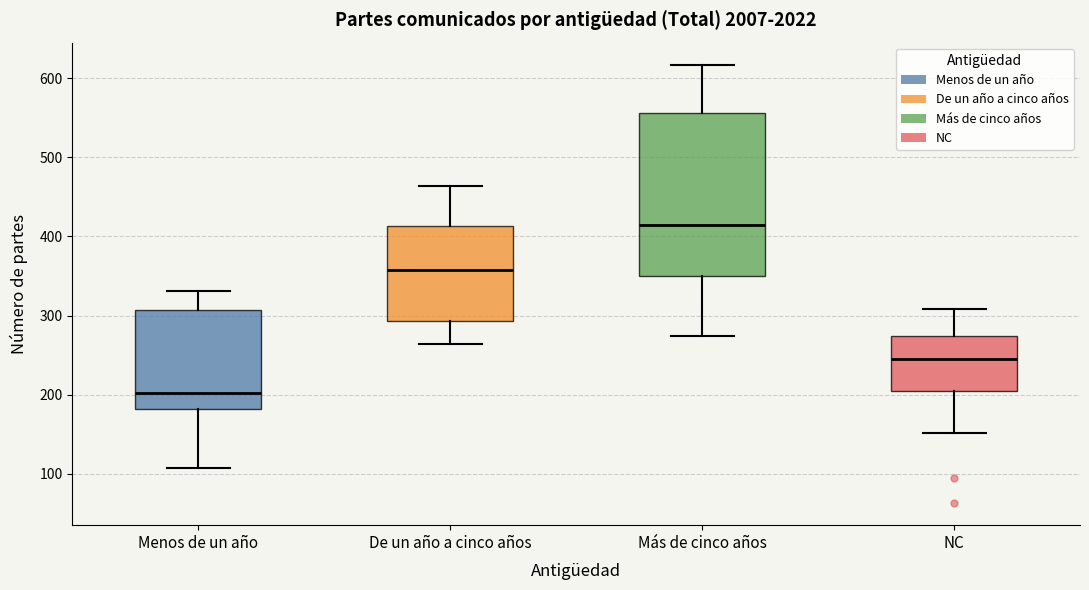

Reading left to right, read every box against the y-axis: the position of its median line, the range the box covers, and the ends of its whiskers. The values are not printed on the chart, so give them approximately, as read against the axis.

Menos de un año: median 200, box 180 to 310, whiskers 110 to 330
De un año a cinco años: median 360, box 290 to 410, whiskers 260 to 460
Más de cinco años: median 420, box 350 to 560, whiskers 270 to 620
NC: median 250, box 200 to 270, whiskers 150 to 310